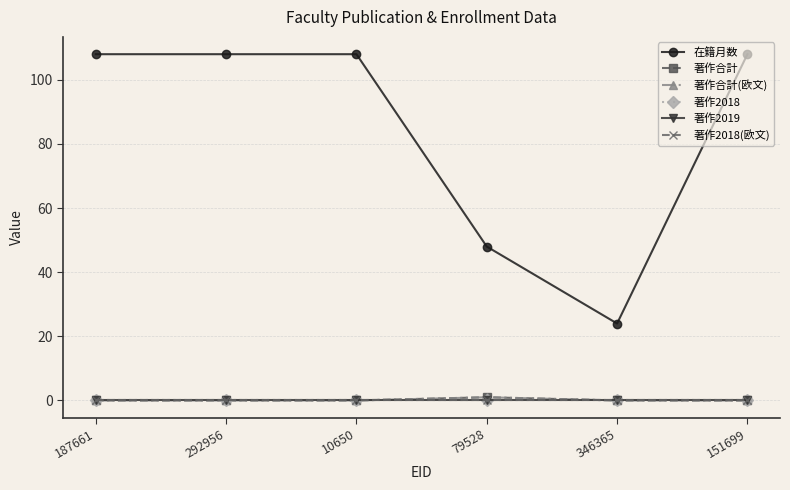

At which category is the sum across all series the highest?

187661